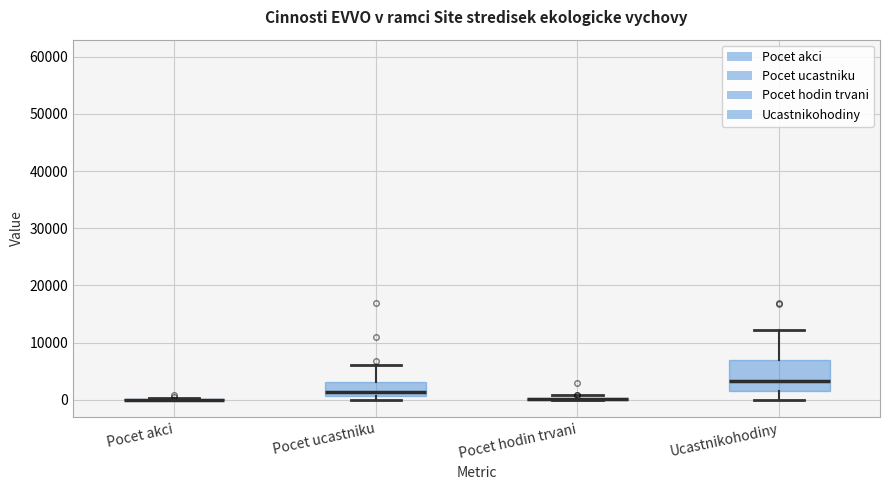

Which box is the tallest, from its lower edge to its upper edge?

Ucastnikohodiny